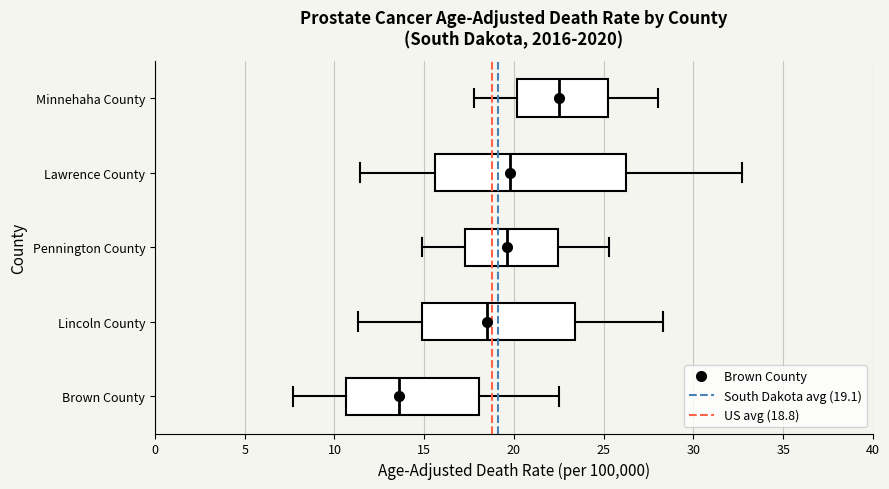

Reading bottom to top, transcribe this box plot: for each box, give where its median line is, the range the box spans, and where its two whiskers end, as read against the x-axis. The values are not printed on the chart, so give them approximately, as read against the axis.

Brown County: median 13.5, box 10.5 to 18.0, whiskers 7.5 to 22.5
Lincoln County: median 18.5, box 15.0 to 23.5, whiskers 11.5 to 28.5
Pennington County: median 19.5, box 17.5 to 22.5, whiskers 15.0 to 25.5
Lawrence County: median 20.0, box 15.5 to 26.5, whiskers 11.5 to 32.5
Minnehaha County: median 22.5, box 20.0 to 25.5, whiskers 18.0 to 28.0